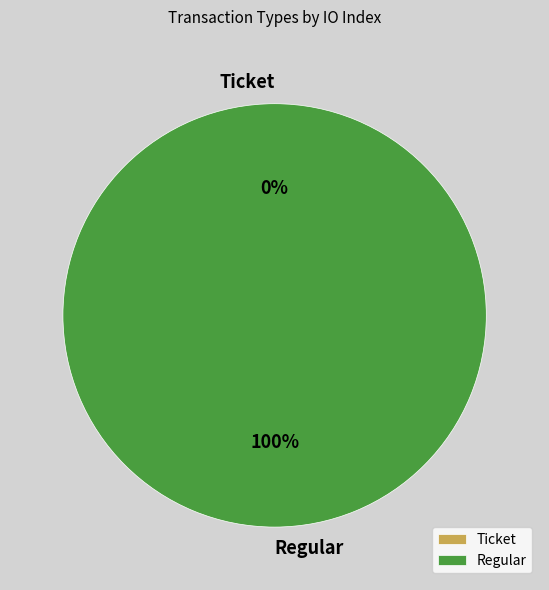

To the nearest percent, what is the difference between the Regular and Ticket slice percentages?

100%